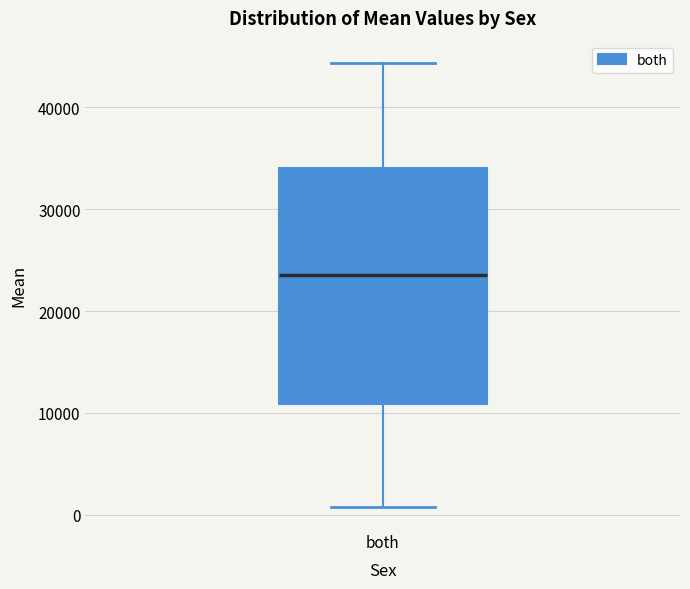

Where is the lower edge of the box for both on the y-axis? The values are not printed on the chart, so give them approximately, as read against the axis.

11000